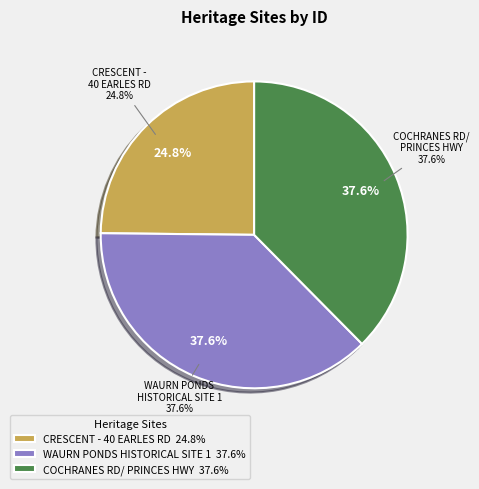

To the nearest percent, what is the difference between the WAURN PONDS HISTORICAL SITE 1 and CRESCENT - 40 EARLES ROAD, MOOLAP slice percentages?

13%